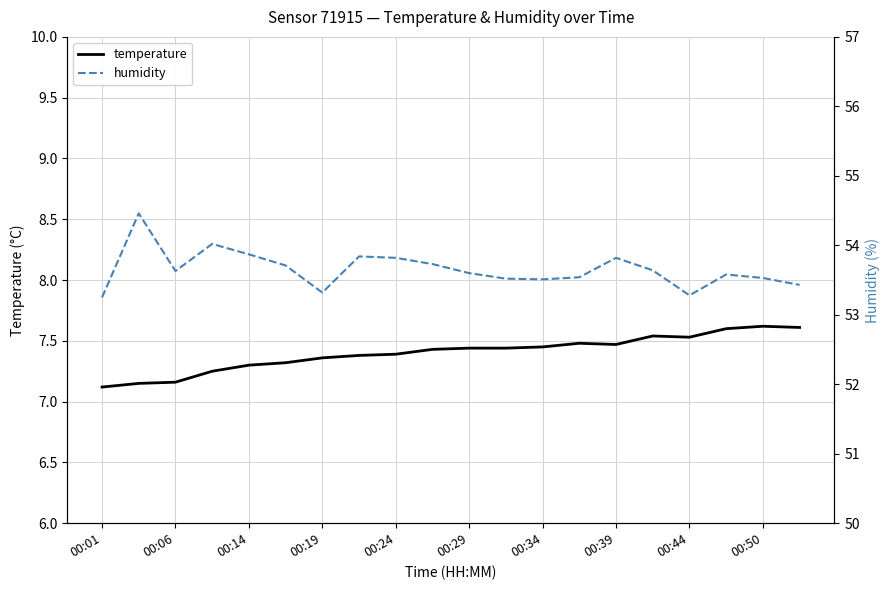

The value of temperature at 00:01 is 7.1. True or false?

True